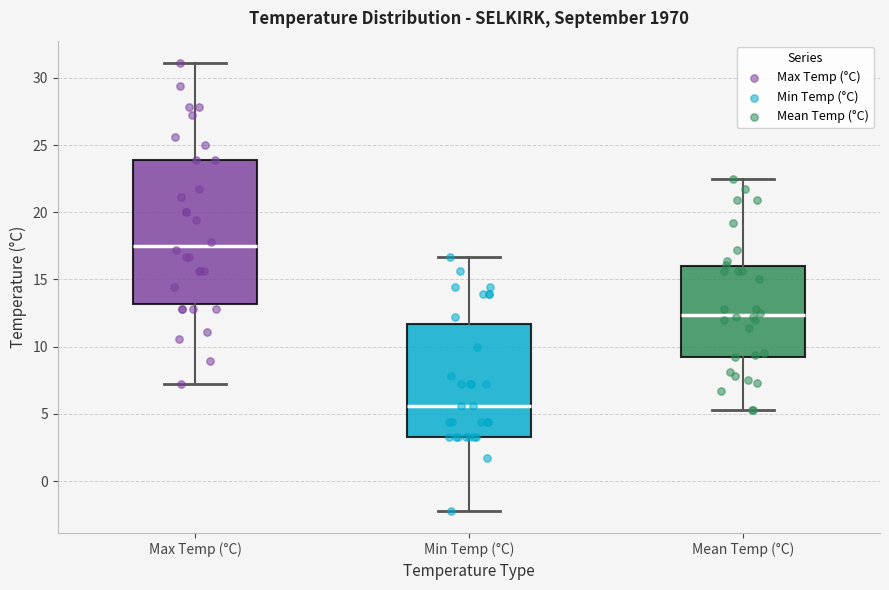

Which box has the highest median line?

Max Temp (°C)